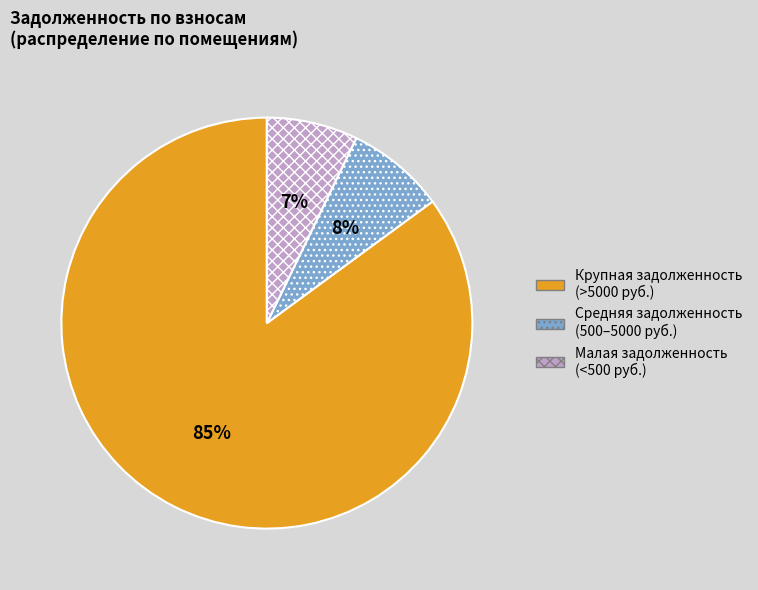

To the nearest percent, what is the average slice percentage?

33%